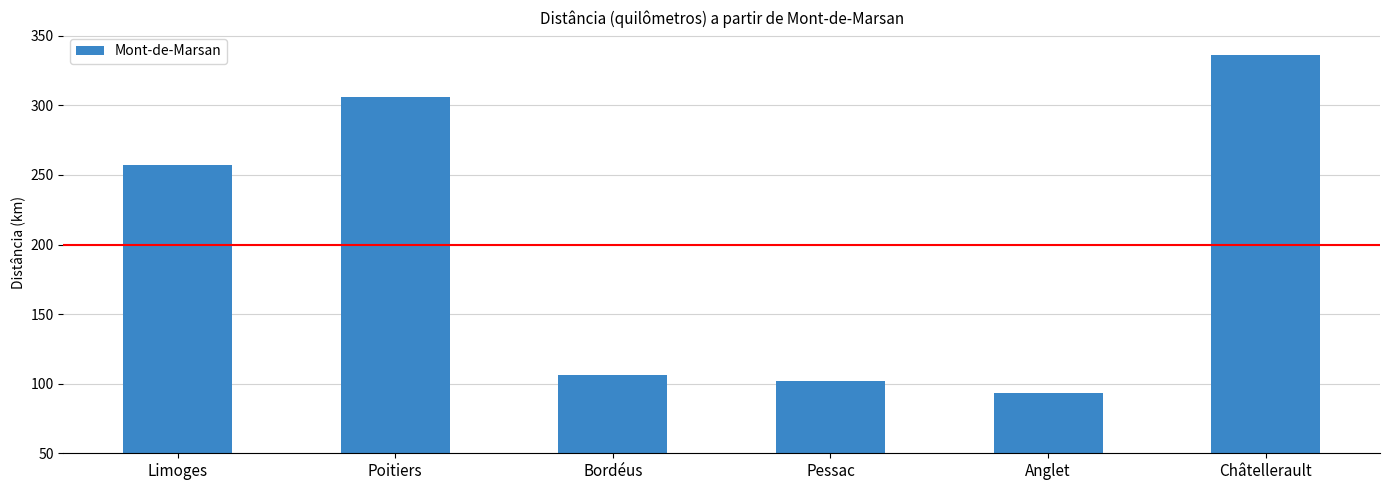

Reading right to left, extract all data points from this chart.

Châtellerault=336	Anglet=93	Pessac=102	Bordéus=106	Poitiers=306	Limoges=257